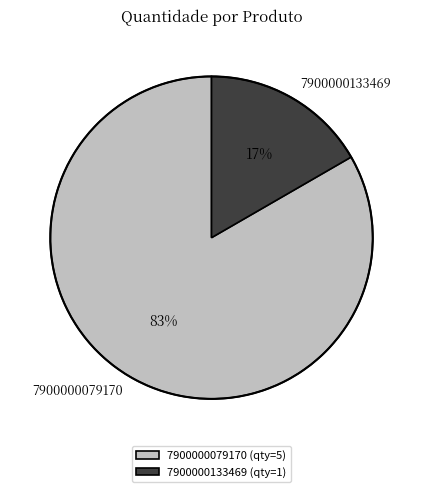

How many segments does this pie chart have?

2